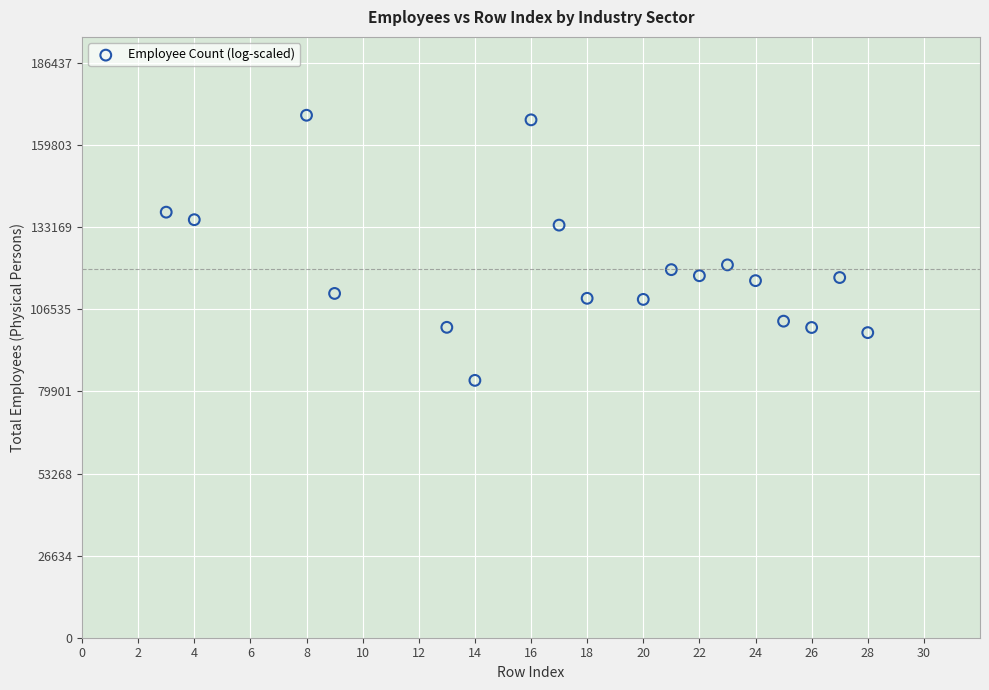

What is the range of X values (max minus min)?

25.0